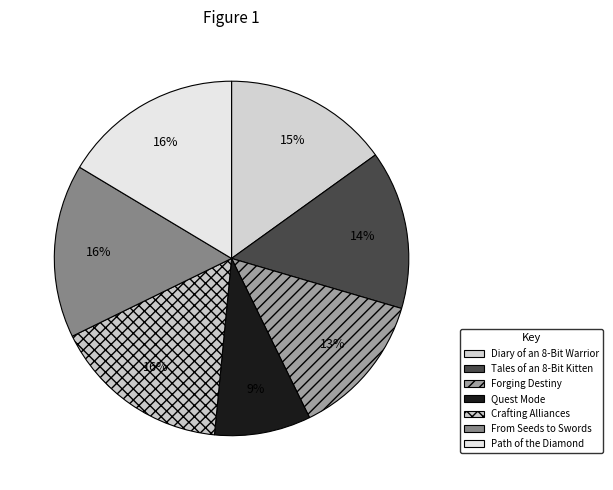

Which has a higher value, Forging Destiny or Crafting Alliances?

Crafting Alliances